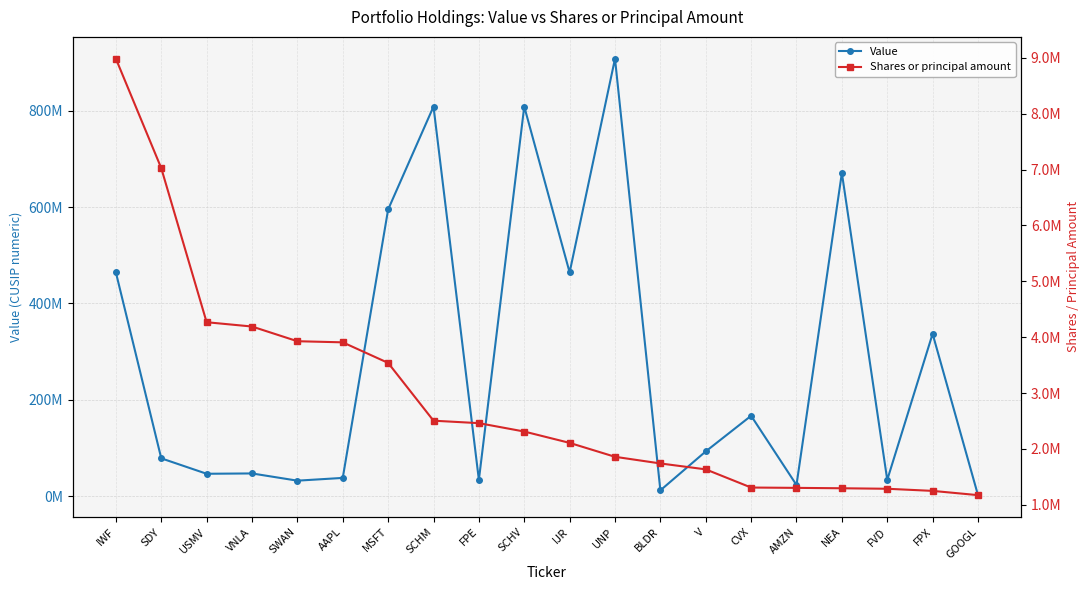

At which label does Value reach its peak?

UNP